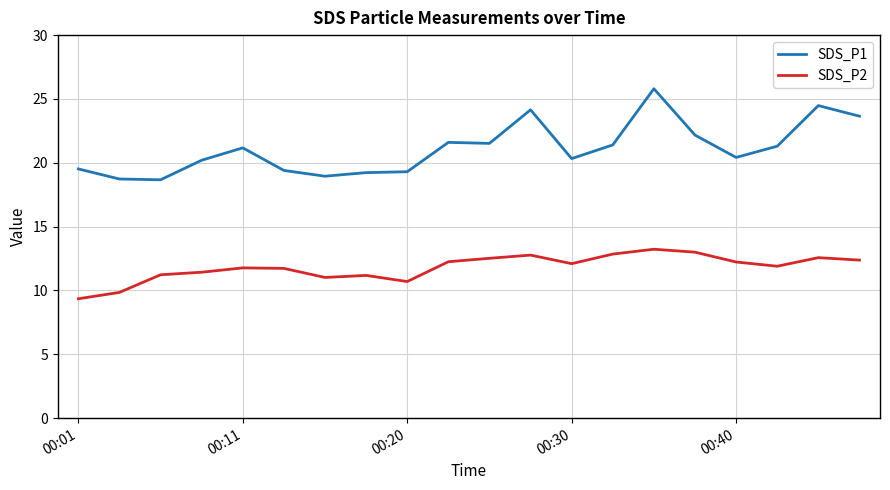

True or false: SDS_P2 and SDS_P1 cross at least once.

False